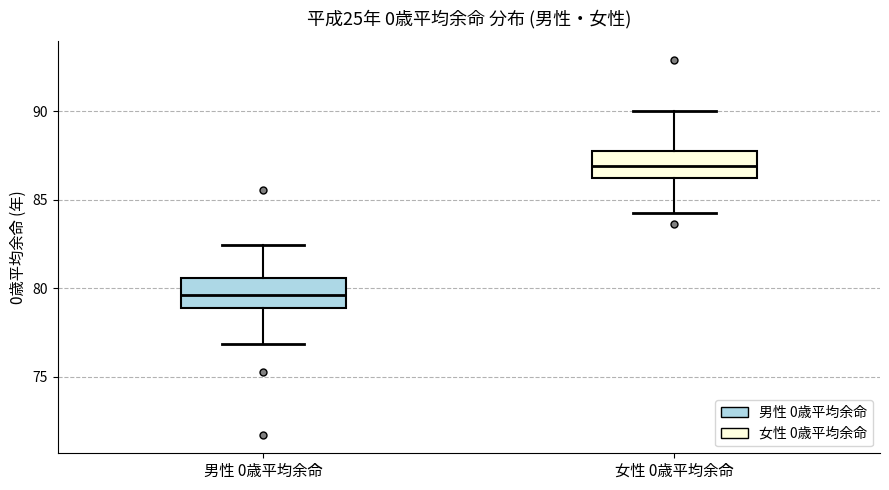

Where is the upper edge of the box for 女性 0歳平均余命 on the y-axis? The values are not printed on the chart, so give them approximately, as read against the axis.

88.0